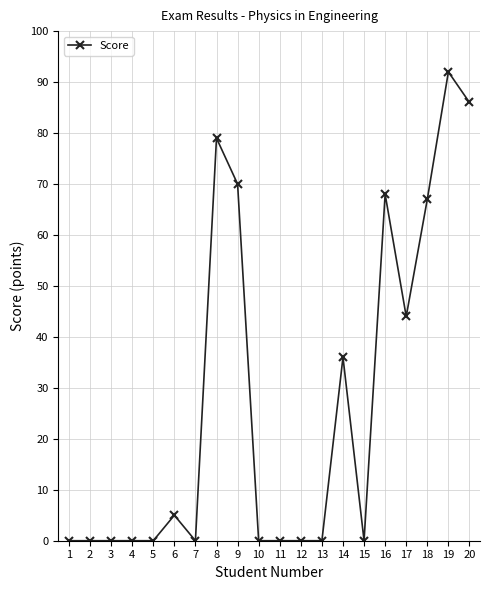

What is the maximum value shown in the chart?

92